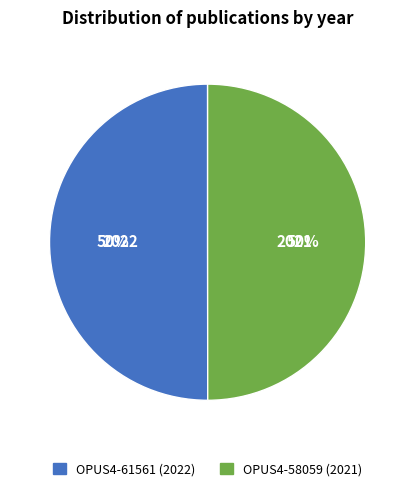

The OPUS4-58059 slice represents 50% of the pie. True or false?

True